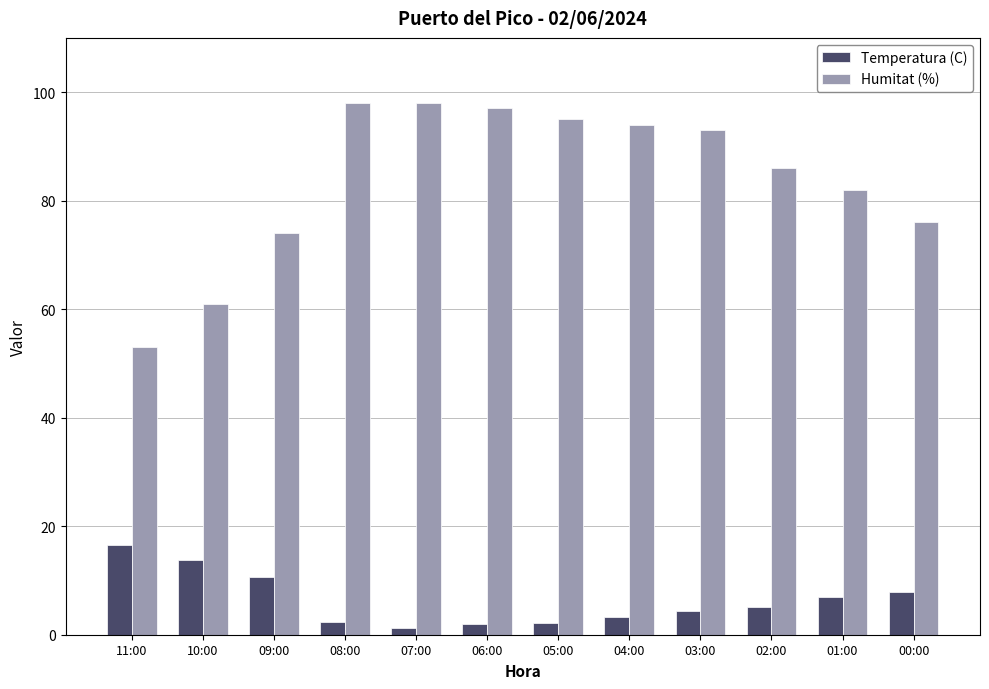

What is the highest value of the Temperatura (C) series?

16.6